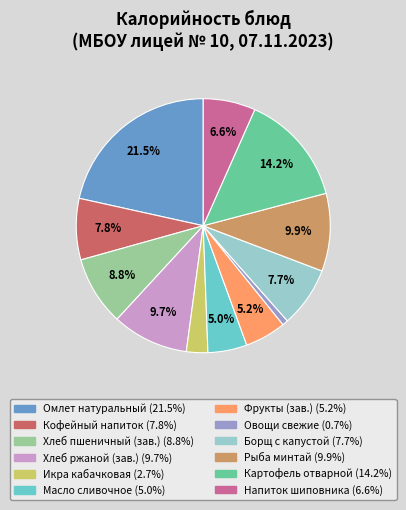

Does any single category account for the majority?

No